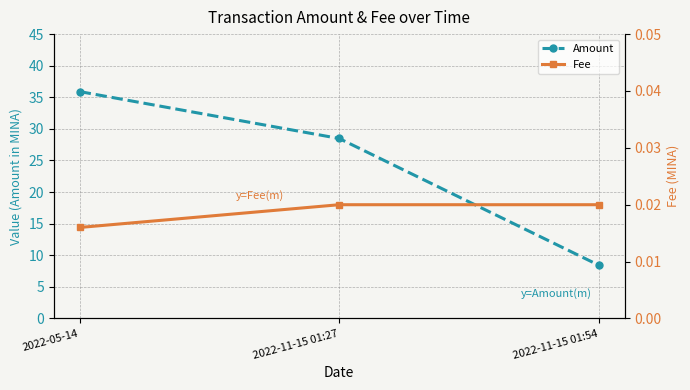

At which label does Amount first exceed 28?

2022-05-14